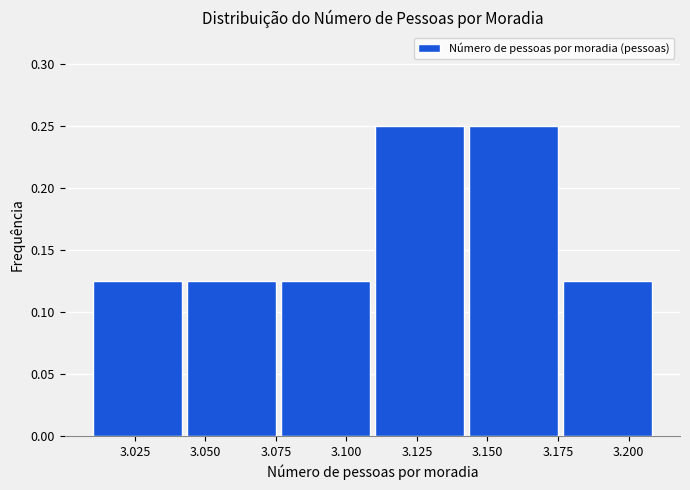

What is the height of the bar covering 3.075 to 3.110 on the x-axis? Neither the bar edges nor the heights are printed on the chart, so give them approximately, as read against the axes.

0.125